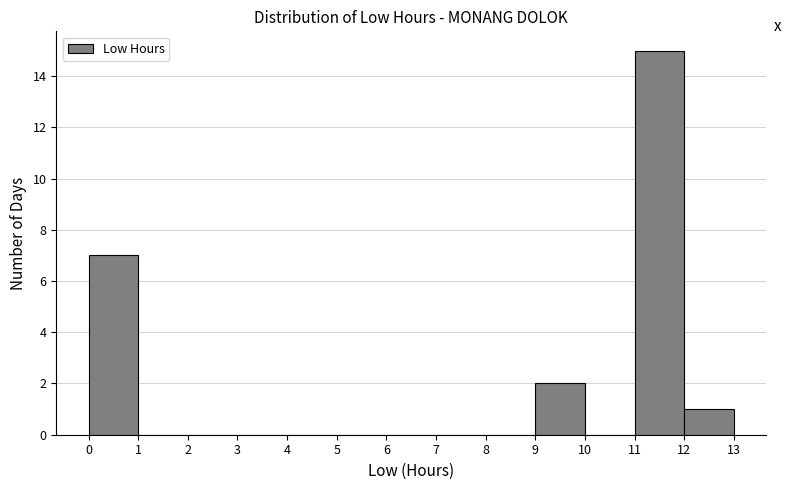

How tall is the bar that spans 11 to 12 on the x-axis? The values are not printed on the chart, so give them approximately, as read against the axis.

15